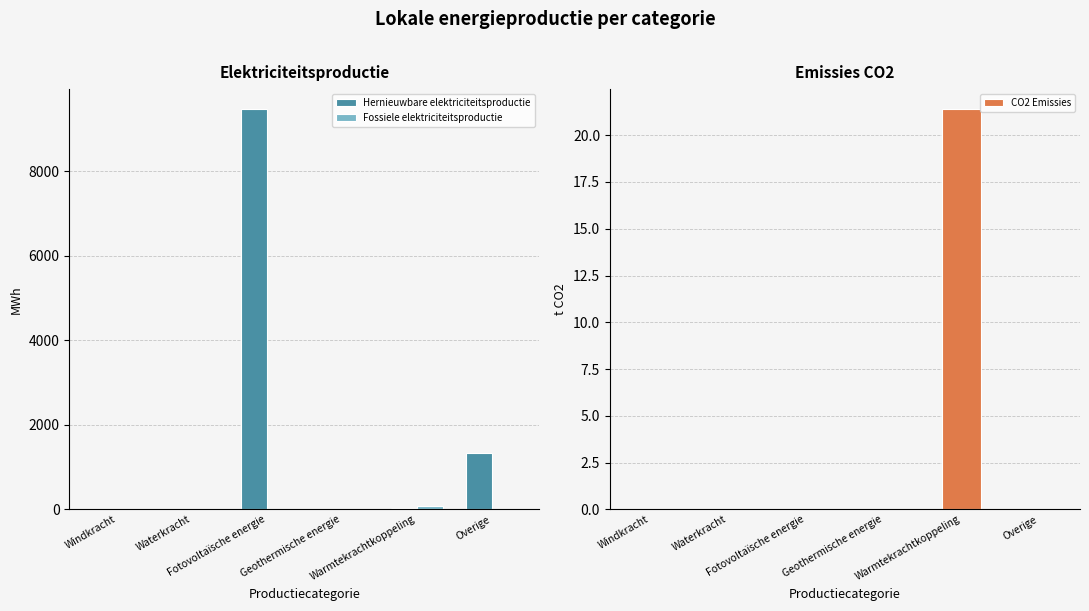

What is the difference between the second highest and minimum values in the Hernieuwbare elektriciteitsproductie series?

1341.0